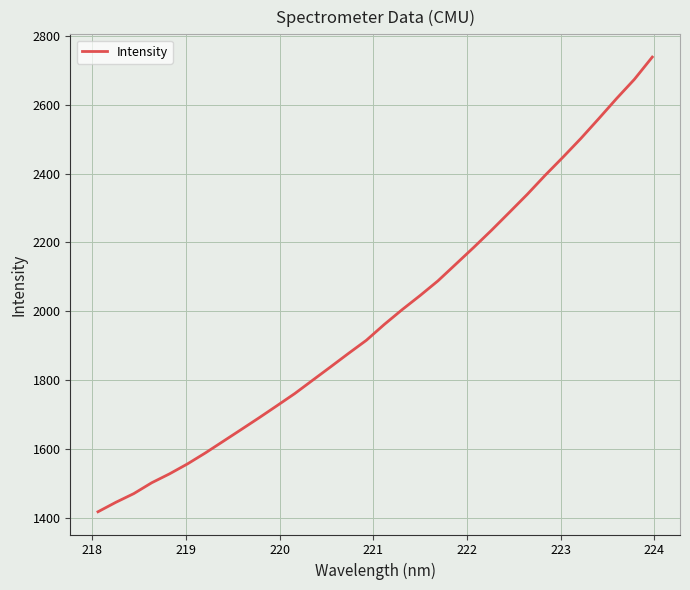

What is the minimum value shown in the chart?

1417.2